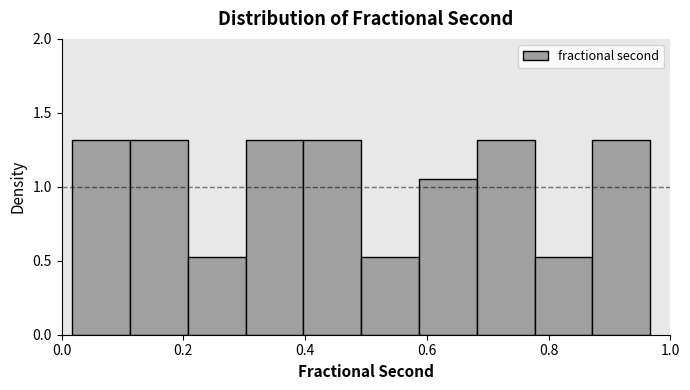

How tall is the bar that spans 0.58 to 0.68 on the x-axis? Neither the bar edges nor the heights are printed on the chart, so give them approximately, as read against the axes.

1.05